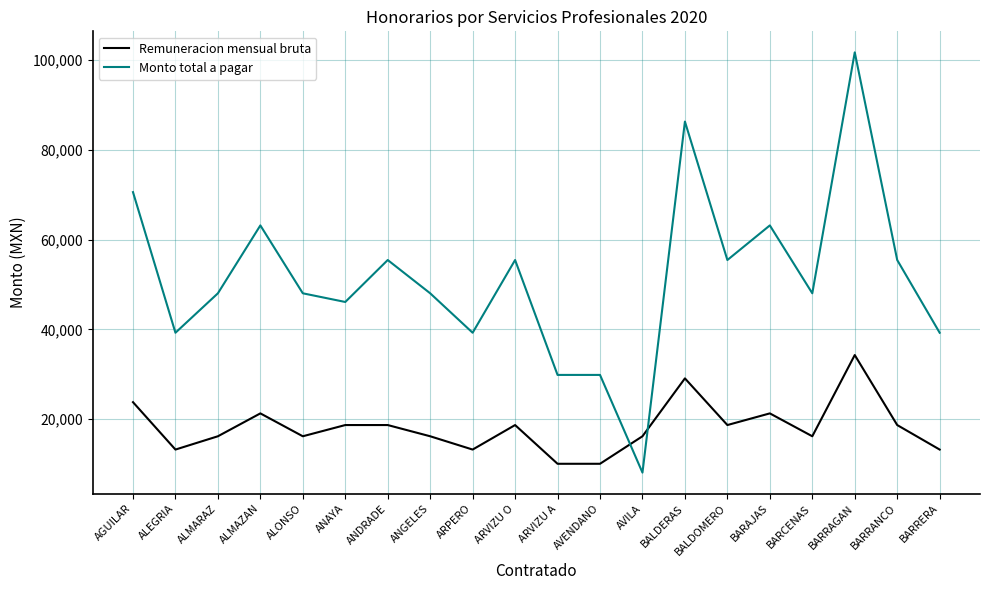

Rank the series at ANAYA from lowest to highest value.

Remuneracion mensual bruta, Monto total a pagar